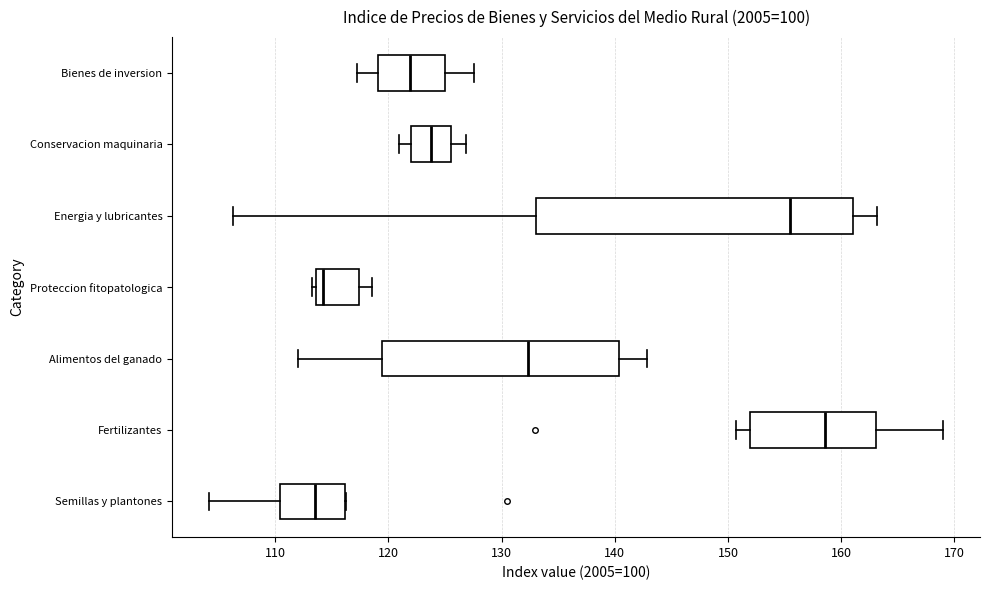

Which box has the furthest to the right median line?

Fertilizantes